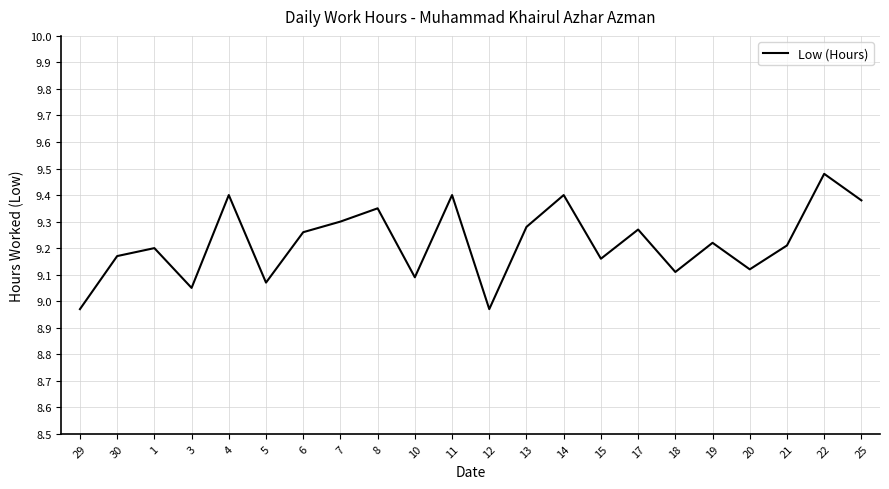

Between 17 and 7, which is larger?

7